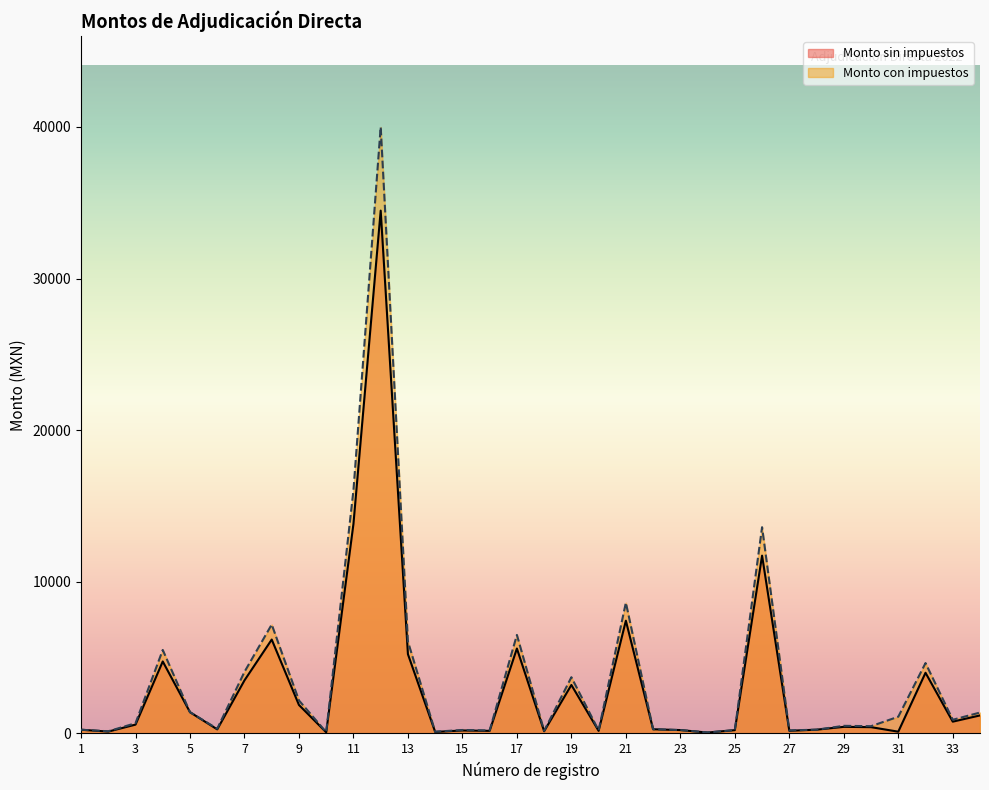

The value of Monto con impuestos at 30 is 836.8. True or false?

False